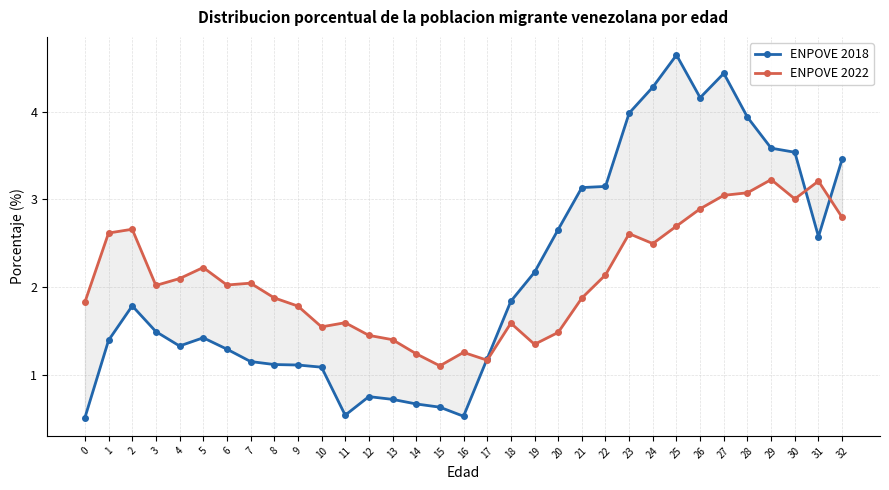

Between 14 and 21, which is larger?

21